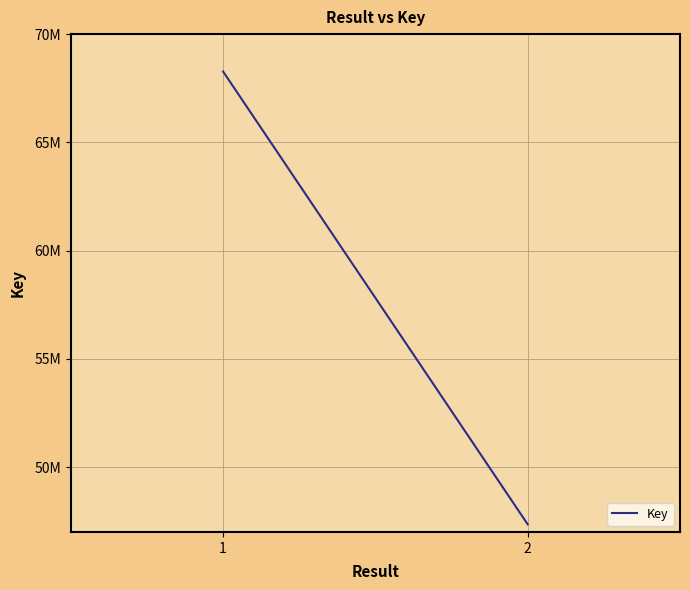

The chart shows a value of 27529084 at 1. True or false?

False